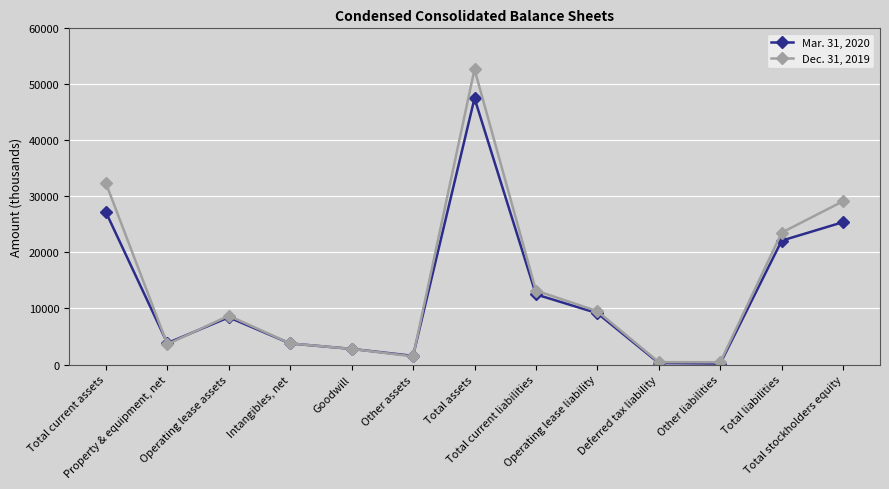

True or false: Dec. 31, 2019 has more than 1 interior local peaks.

True